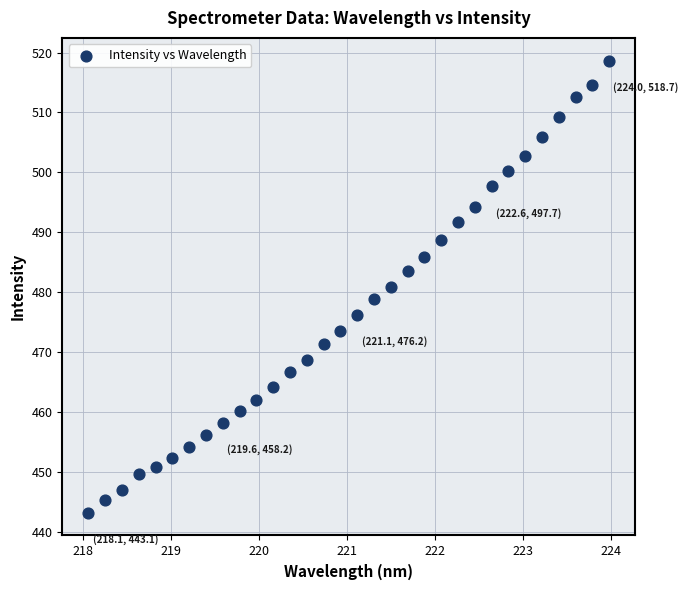

What is the range of X values (max minus min)?

5.9